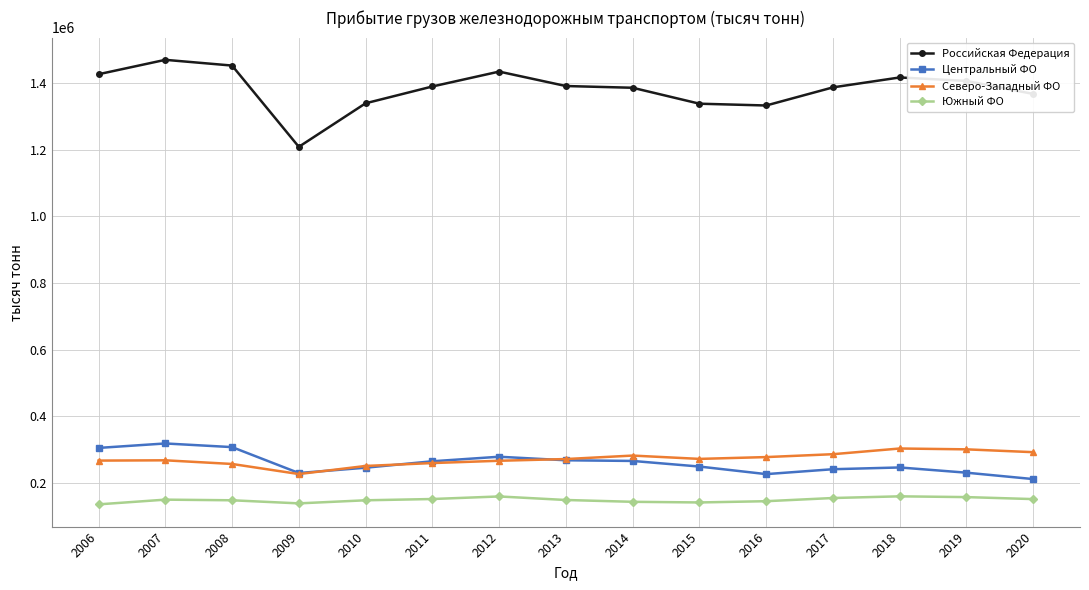

Which series has the largest range (max minus min)?

Российская Федерация